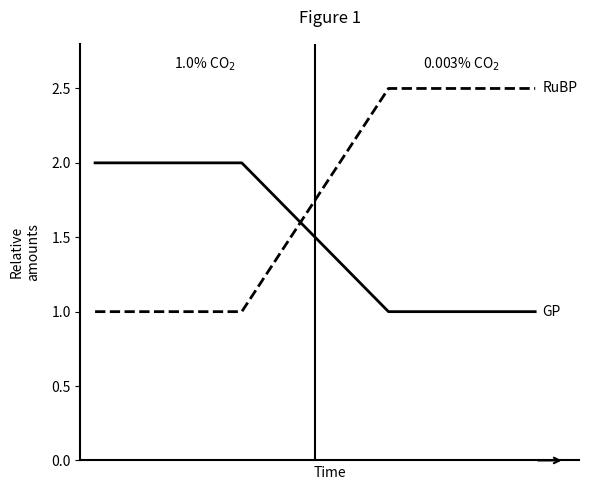

What is the greatest value displayed?

2.5